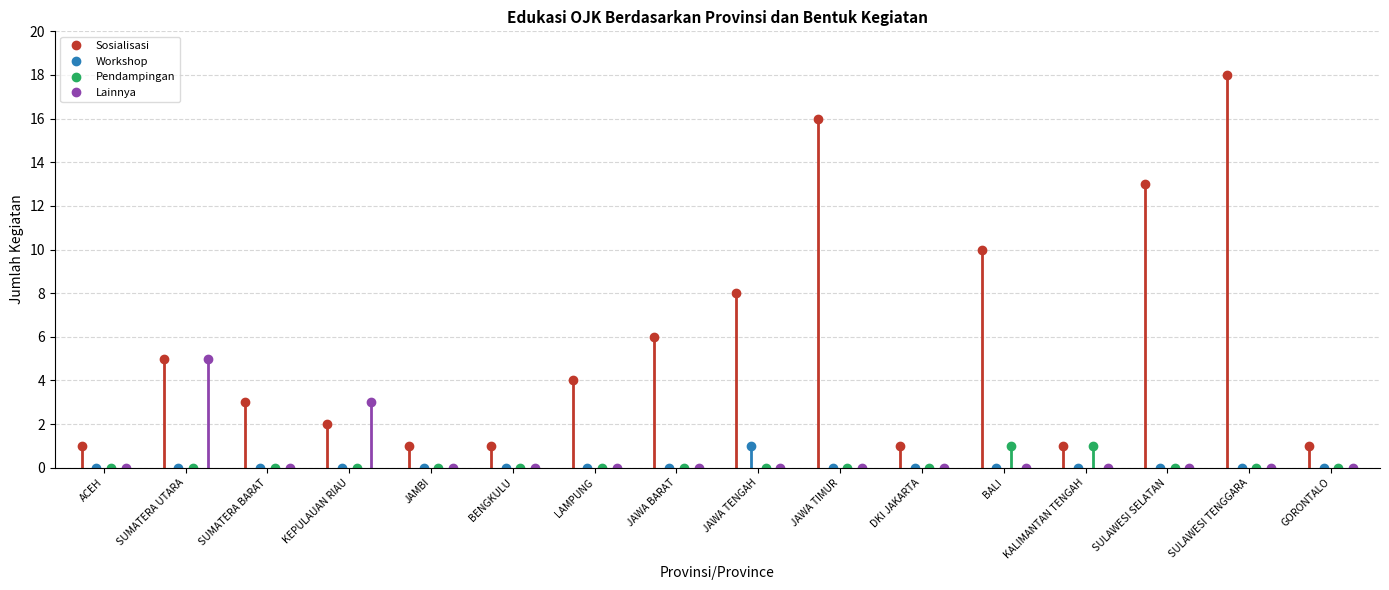

Rank the series at JAWA BARAT from highest to lowest value.

Sosialisasi, Workshop, Pendampingan, Lainnya